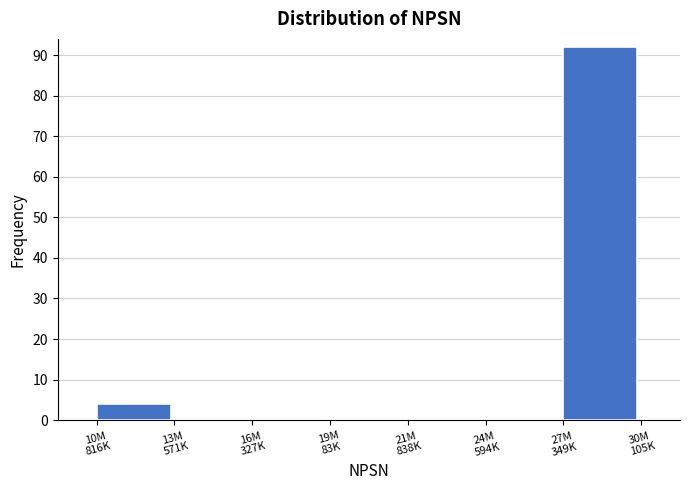

Count the number of categories in the chart.

7